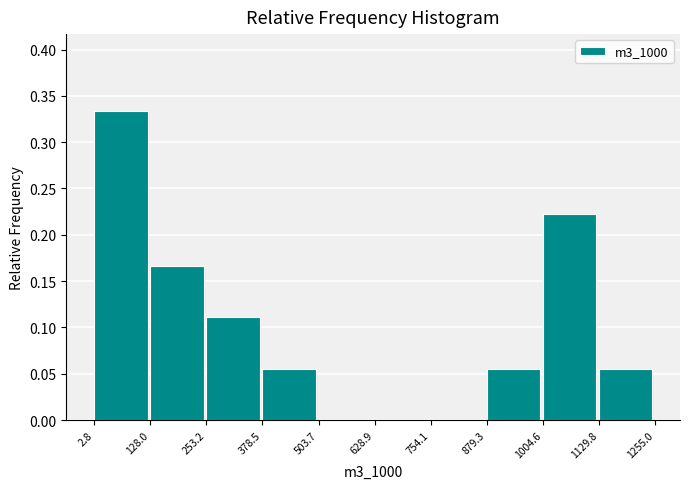

How tall is the bar that spans 253.2 to 378.5 on the x-axis? The values are not printed on the chart, so give them approximately, as read against the axis.

0.110